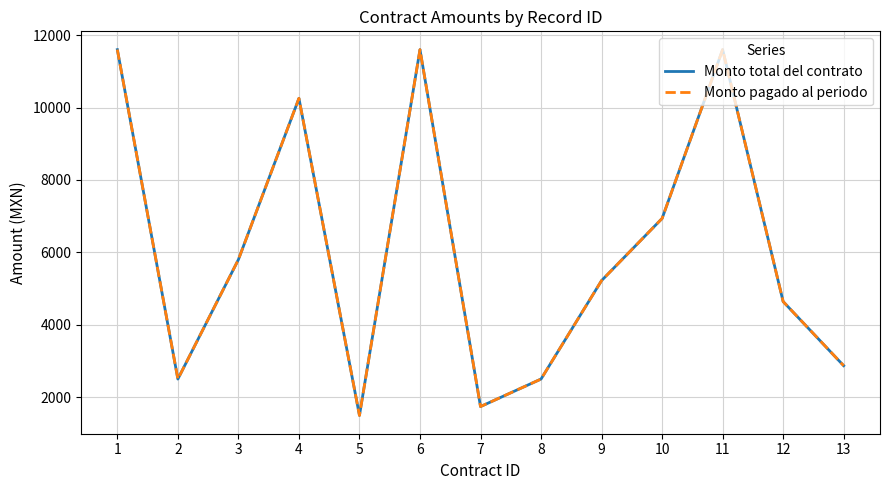

Is it true that Monto total del contrato equals 11600.0 at 11?

True